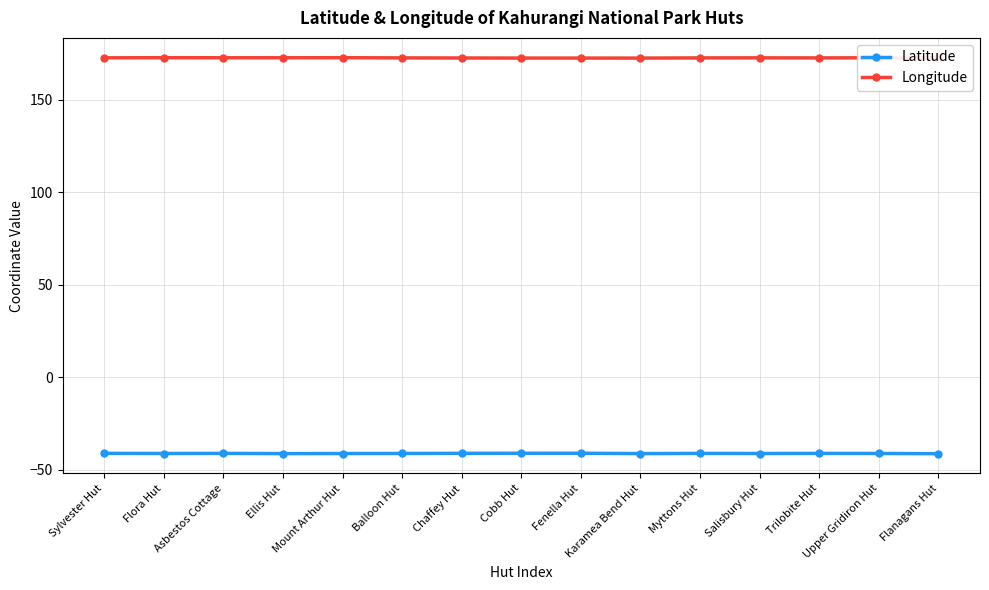

Count the number of categories in the chart.

15